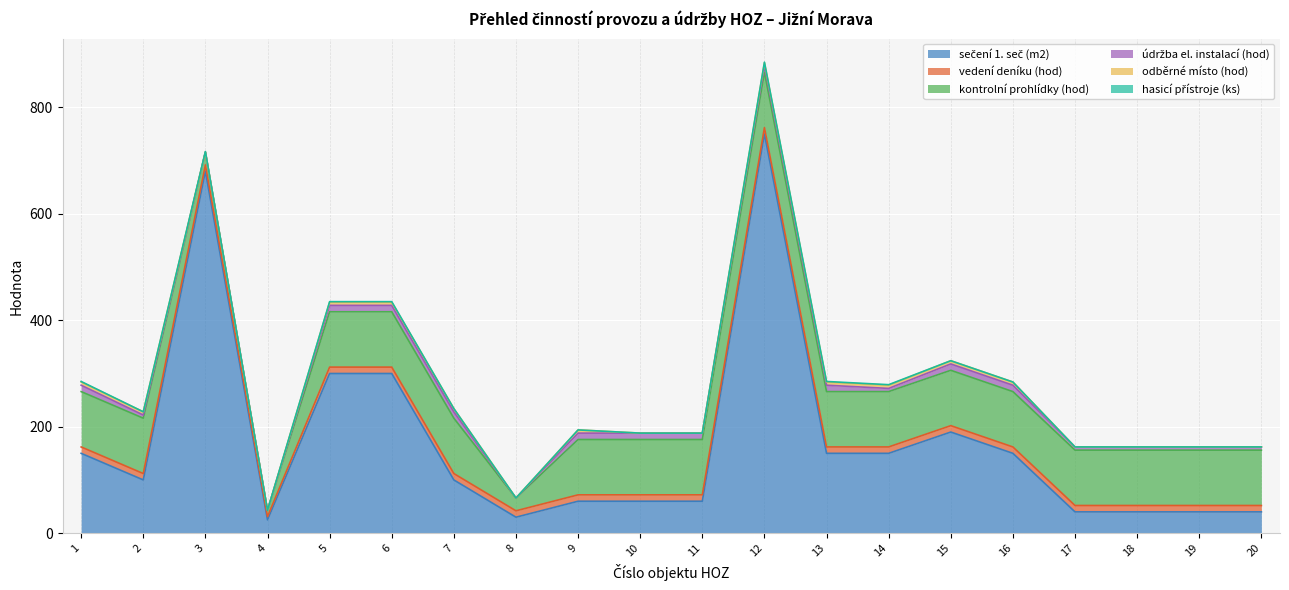

At which label does sečení 1. seč (m2) first exceed 100?

1